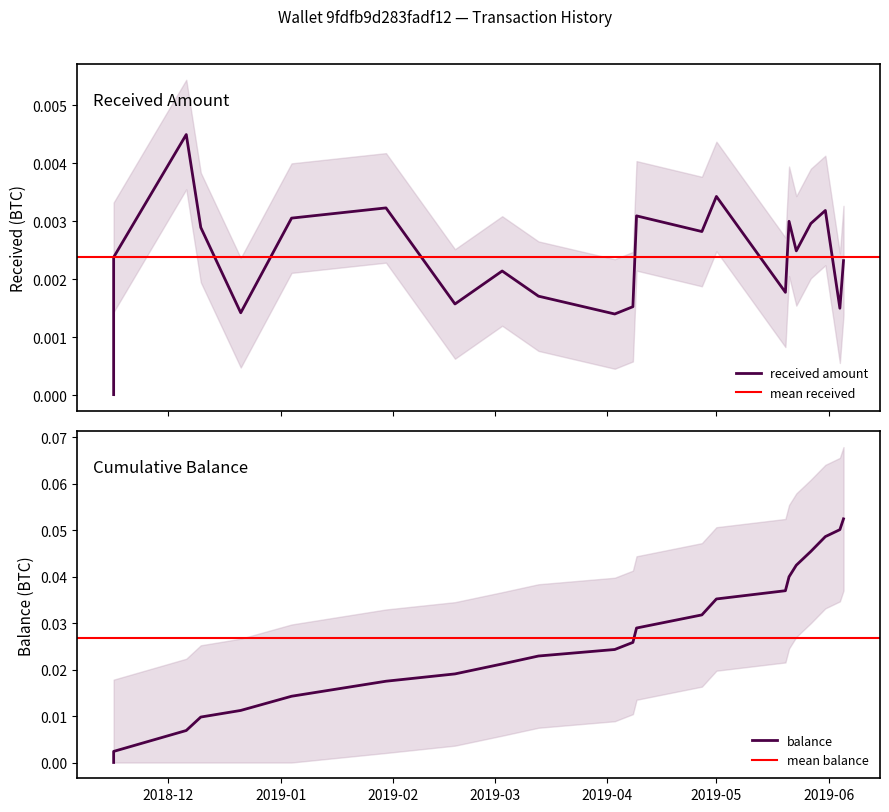

Reading right to left, what are all the values shown in this chart?

received amount: 0.0	0.0	0.0	0.0	0.0	0.0	0.0	0.0	0.0	0.0	0.0	0.0	0.0	0.0	0.0	0.0	0.0	0.0	0.0	0.0	0.0	0.0
balance: 0.1	0.1	0.0	0.0	0.0	0.0	0.0	0.0	0.0	0.0	0.0	0.0	0.0	0.0	0.0	0.0	0.0	0.0	0.0	0.0	0.0	0.0